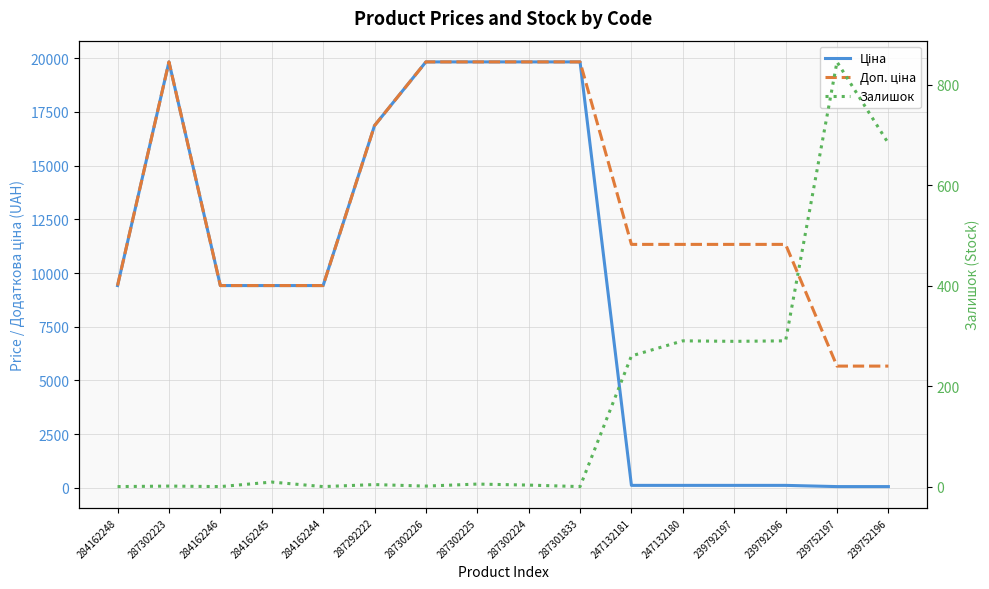

Which series has the largest total across all categories?

Доп. ціна